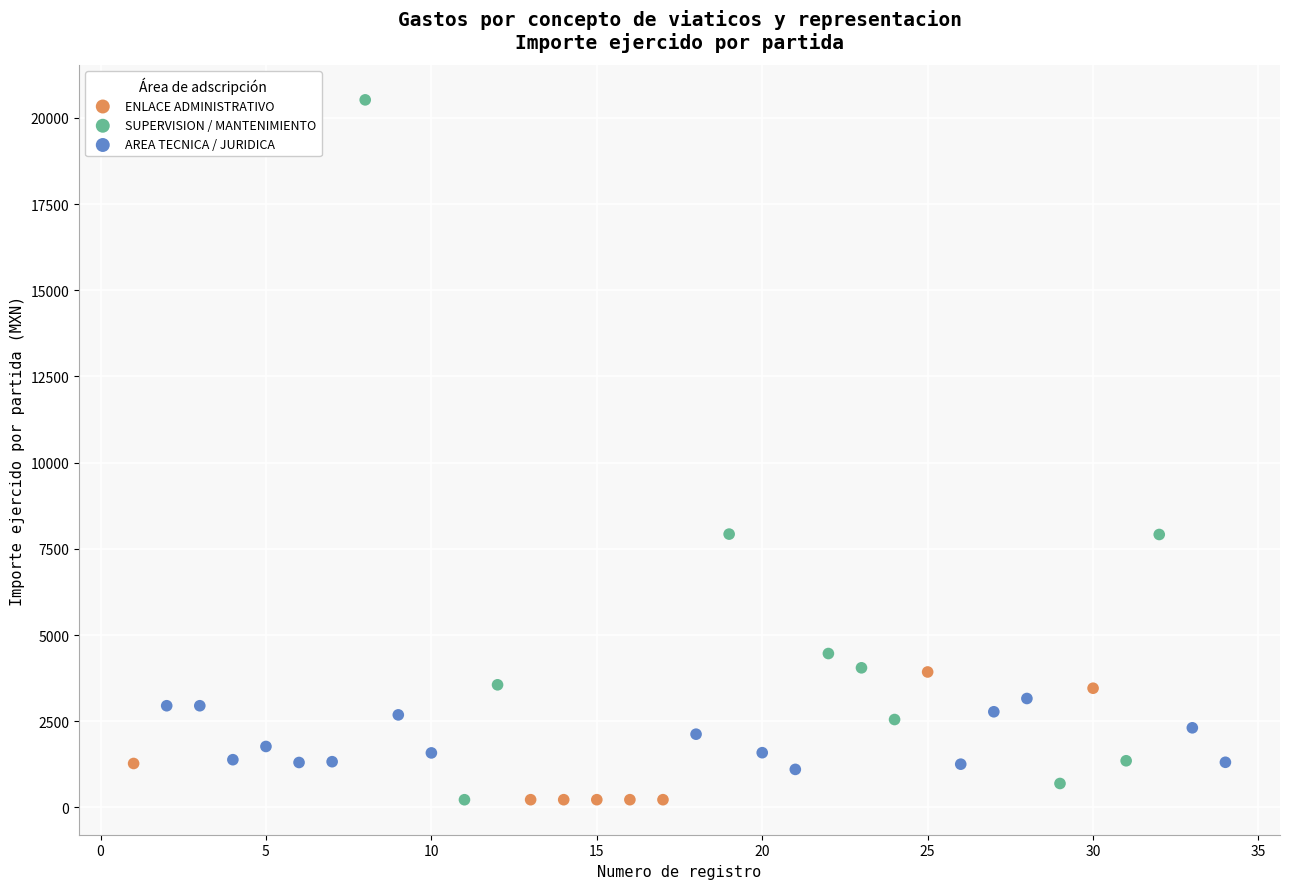

Which series has the widest spread of Y values?

SUPERVISION / MANTENIMIENTO